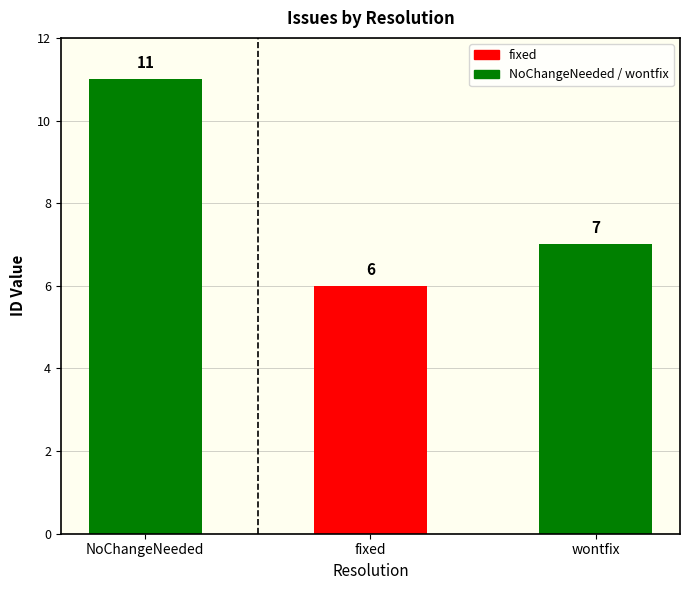

What is the approximate value at wontfix?

7